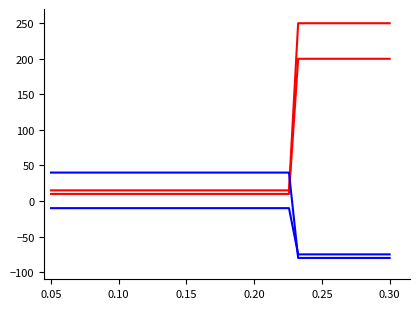

Does the chart display data point markers on the line(s)?

No